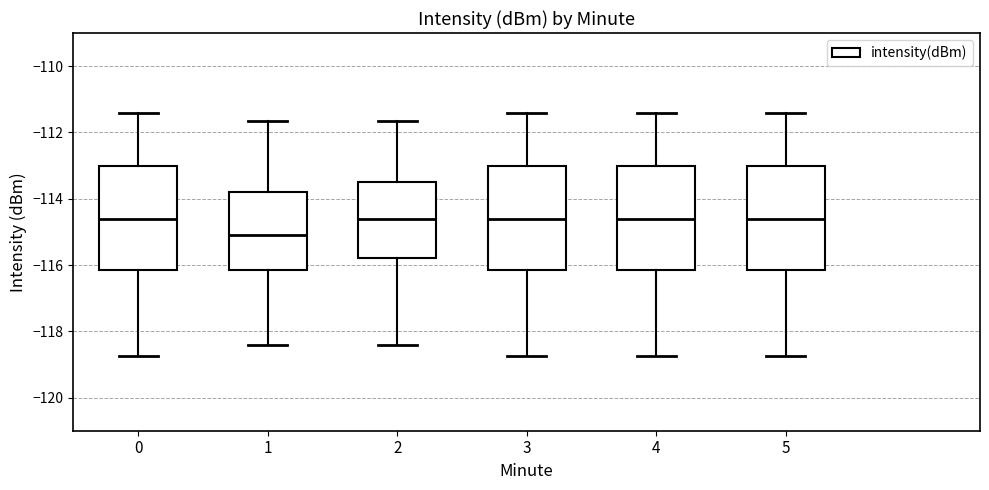

Reading left to right, read every box against the y-axis: the position of its median line, the range the box covers, and the ends of its whiskers. The values are not printed on the chart, so give them approximately, as read against the axis.

0: median -114.6, box -116.2 to -113.0, whiskers -118.8 to -111.4
1: median -115.0, box -116.2 to -113.8, whiskers -118.4 to -111.6
2: median -114.6, box -115.8 to -113.6, whiskers -118.4 to -111.6
3: median -114.6, box -116.2 to -113.0, whiskers -118.8 to -111.4
4: median -114.6, box -116.2 to -113.0, whiskers -118.8 to -111.4
5: median -114.6, box -116.2 to -113.0, whiskers -118.8 to -111.4